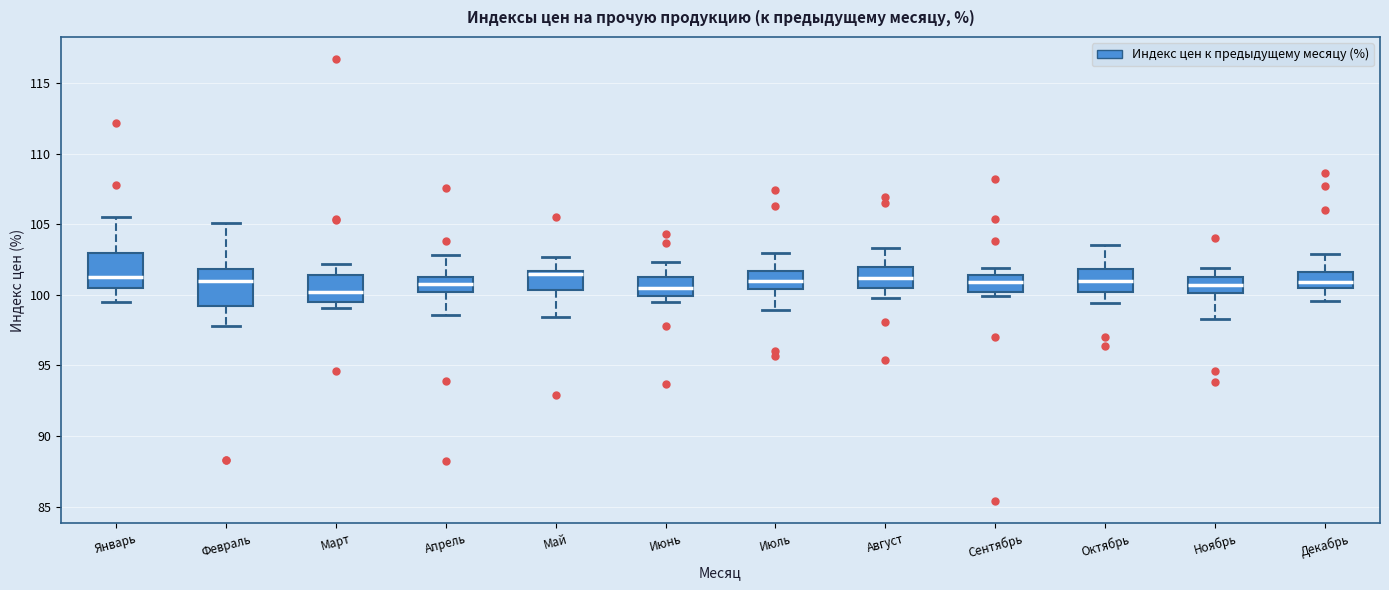

Reading left to right, transcribe this box plot: for each box, give where its median line is, the range the box spans, and where its two whiskers end, as read against the y-axis. The values are not printed on the chart, so give them approximately, as read against the axis.

Январь: median 101.5, box 100.5 to 103.0, whiskers 99.5 to 105.5
Февраль: median 101.0, box 99.0 to 102.0, whiskers 98.0 to 105.0
Март: median 100.0, box 99.5 to 101.5, whiskers 99.0 to 102.0
Апрель: median 101.0, box 100.0 to 101.5, whiskers 98.5 to 103.0
Май: median 101.5 (just below the box's upper edge), box 100.5 to 101.5, whiskers 98.5 to 102.5
Июнь: median 100.5, box 100.0 to 101.5, whiskers 99.5 to 102.5
Июль: median 101.0, box 100.5 to 101.5, whiskers 99.0 to 103.0
Август: median 101.0, box 100.5 to 102.0, whiskers 100.0 to 103.5
Сентябрь: median 101.0, box 100.0 to 101.5, whiskers 100.0 (just below the box's lower edge) to 102.0
Октябрь: median 101.0, box 100.0 to 102.0, whiskers 99.5 to 103.5
Ноябрь: median 100.5, box 100.0 to 101.5, whiskers 98.5 to 102.0
Декабрь: median 101.0, box 100.5 to 101.5, whiskers 99.5 to 103.0